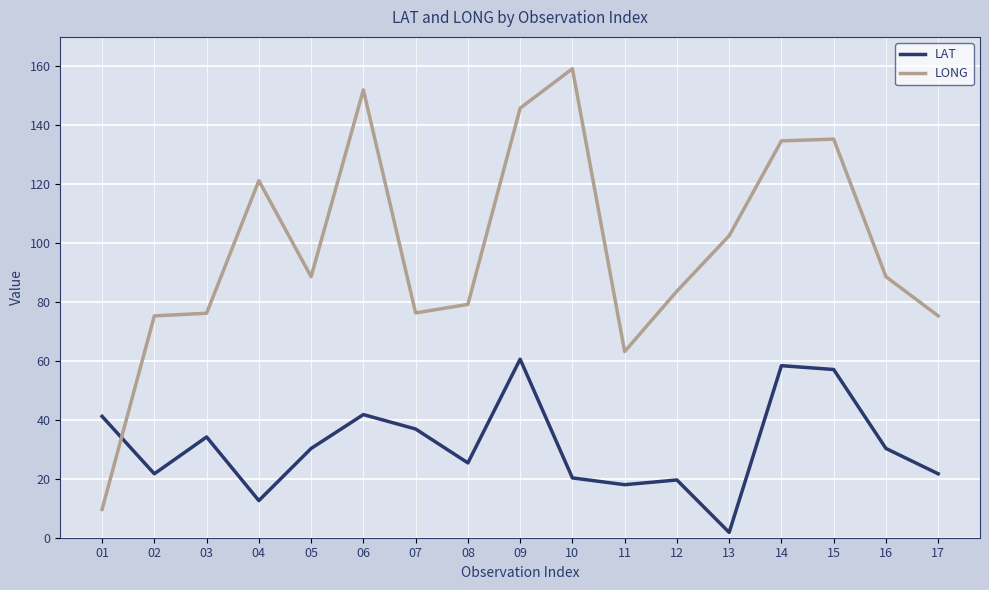

At which label does LAT reach its peak?

09